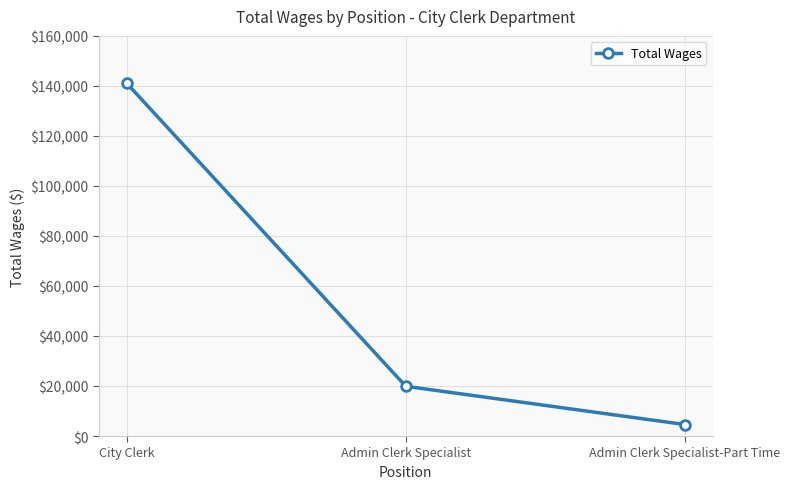

List the labels in order of value, largest first.

City Clerk, Admin Clerk Specialist, Admin Clerk Specialist-Part Time